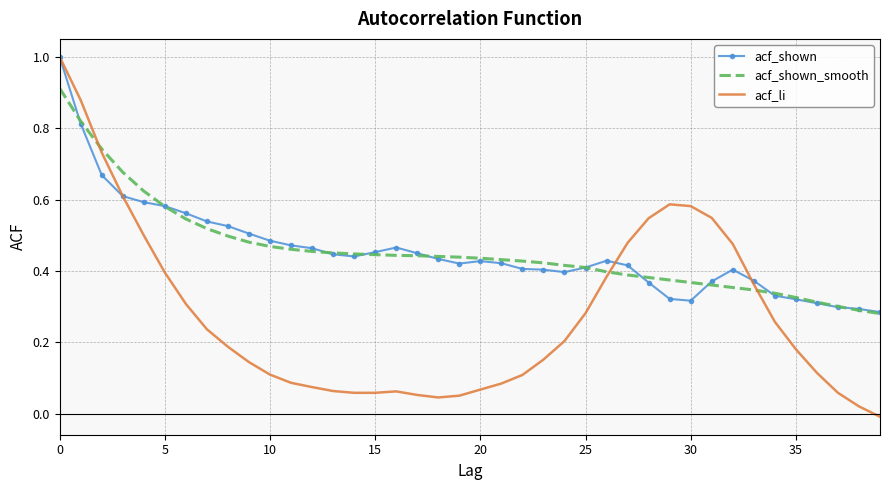

What is the highest value of the acf_shown series?

1.0